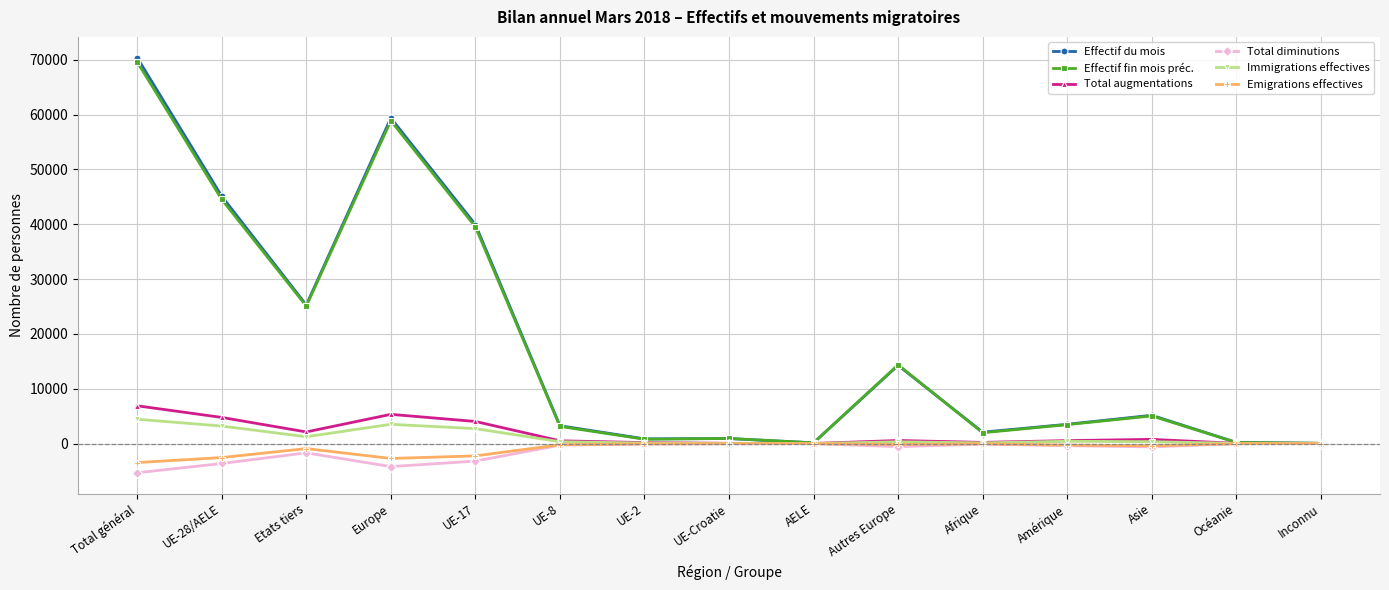

At which label is Total augmentations closest to 3445?

UE-17